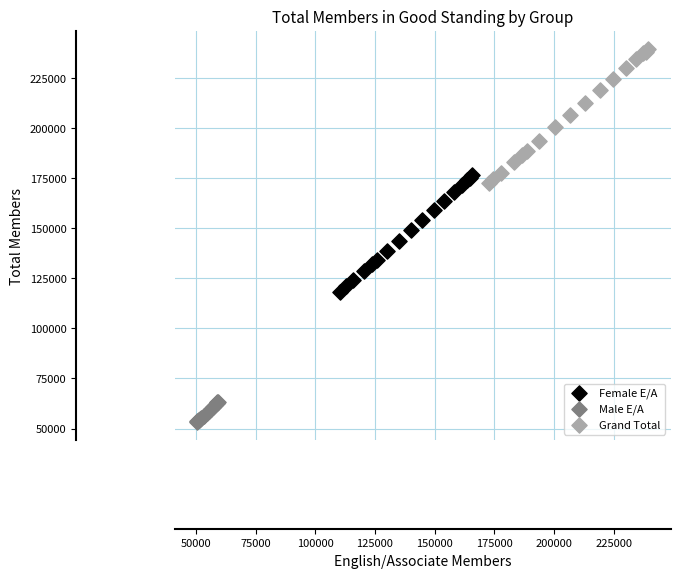

Which series contains the highest Y value?

Grand Total